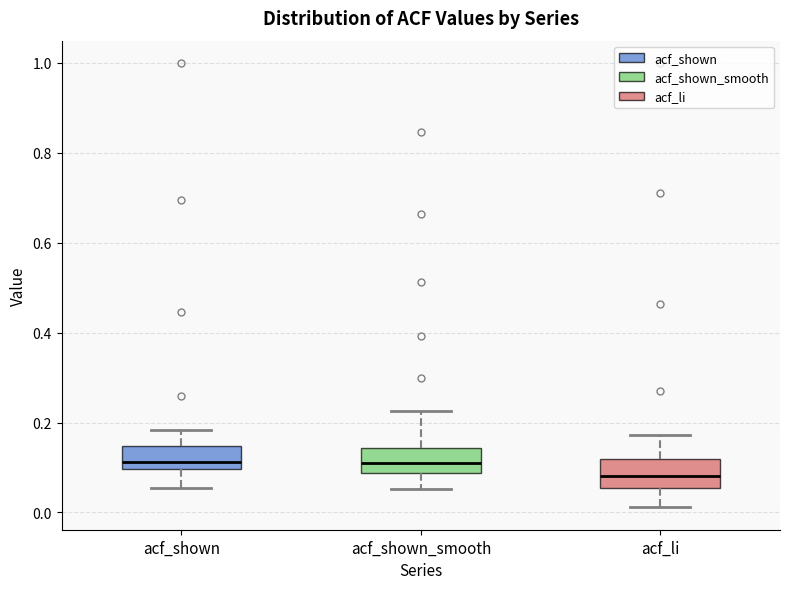

Reading left to right, read every box against the y-axis: the position of its median line, the range the box covers, and the ends of its whiskers. The values are not printed on the chart, so give them approximately, as read against the axis.

acf_shown: median 0.12, box 0.10 to 0.14, whiskers 0.06 to 0.18
acf_shown_smooth: median 0.10, box 0.08 to 0.14, whiskers 0.06 to 0.22
acf_li: median 0.08, box 0.06 to 0.12, whiskers 0.02 to 0.18